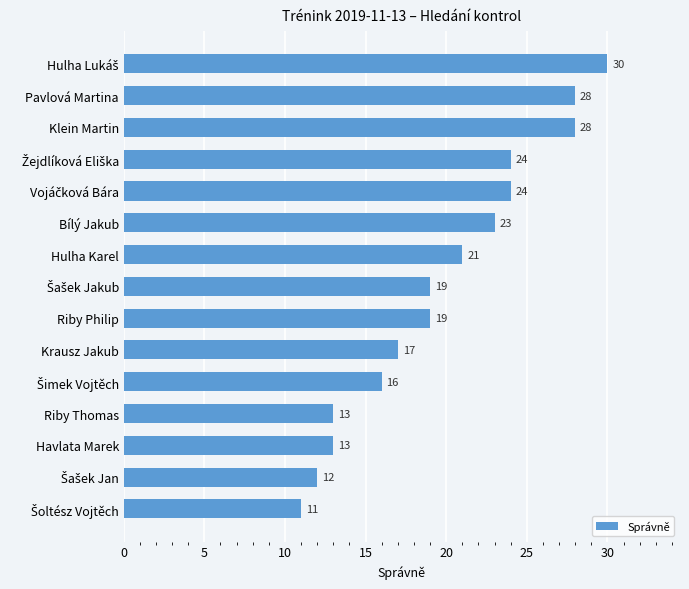

What is the label of the 7th bar from the bottom?

Riby Philip